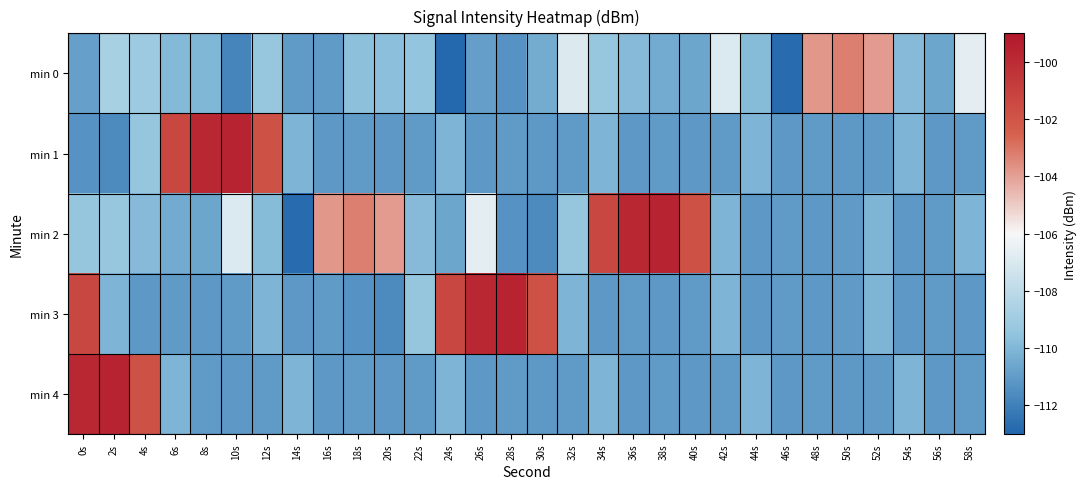

At 42s, list the series in order from smallest to largest.

min 1, min 4, min 2, min 3, min 0